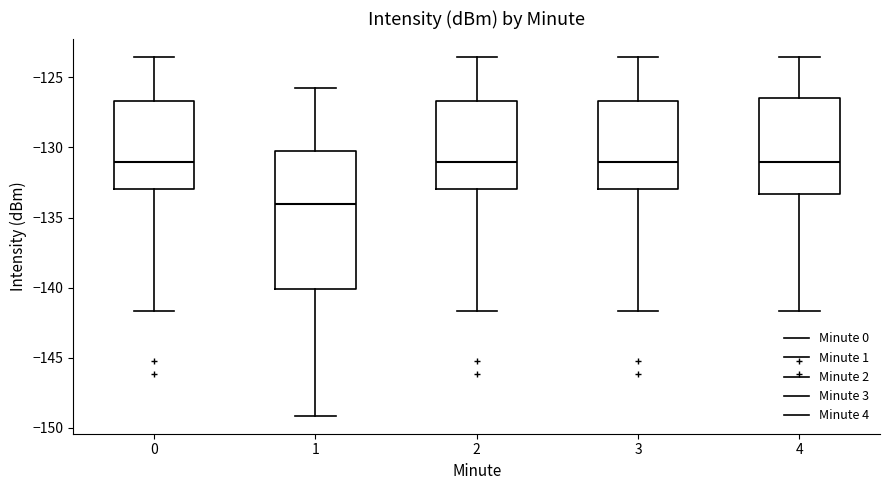

Reading left to right, read every box against the y-axis: the position of its median line, the range the box covers, and the ends of its whiskers. The values are not printed on the chart, so give them approximately, as read against the axis.

0: median -131.0, box -133.0 to -126.5, whiskers -141.5 to -123.5
1: median -134.0, box -140.0 to -130.5, whiskers -149.0 to -125.5
2: median -131.0, box -133.0 to -126.5, whiskers -141.5 to -123.5
3: median -131.0, box -133.0 to -126.5, whiskers -141.5 to -123.5
4: median -131.0, box -133.5 to -126.5, whiskers -141.5 to -123.5